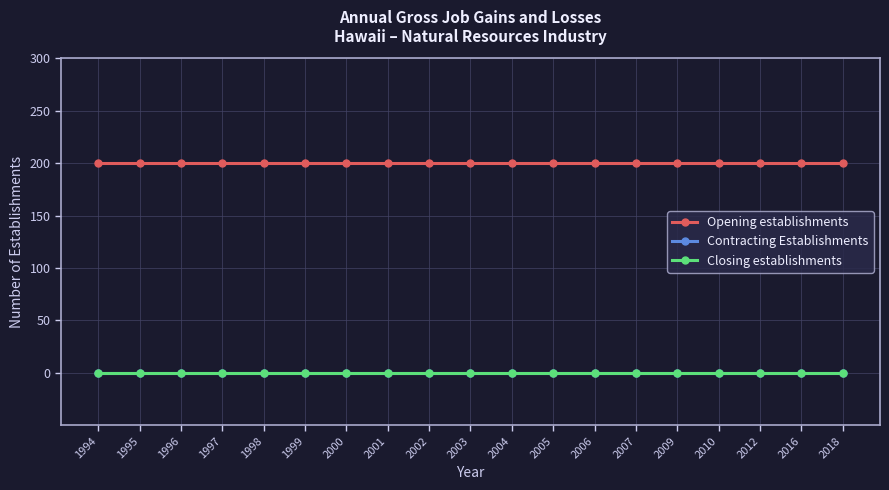

Does the chart display data point markers on the line(s)?

Yes